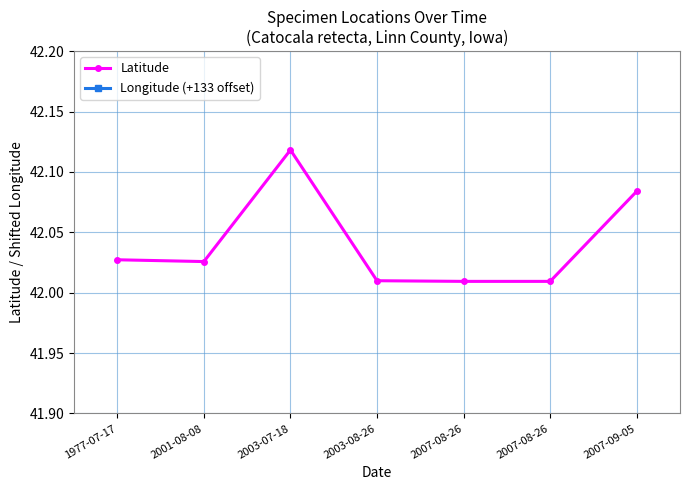

What is the minimum value shown in the chart?

41.2